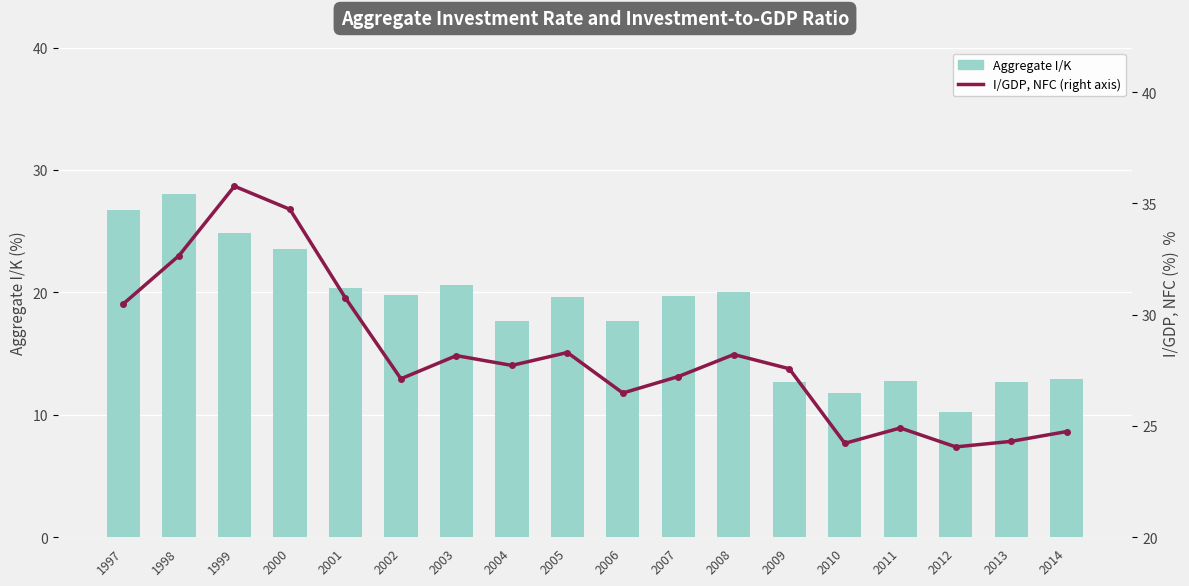

Rank the series by their average value, from lowest to highest.

Aggregate I/K, I/GDP, NFC (right axis)